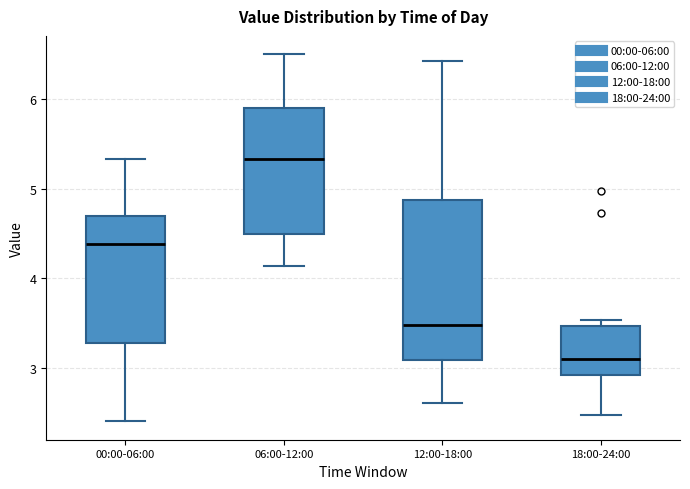

Where does the median line of the box for 12:00-18:00 sit on the y-axis? The values are not printed on the chart, so give them approximately, as read against the axis.

3.5